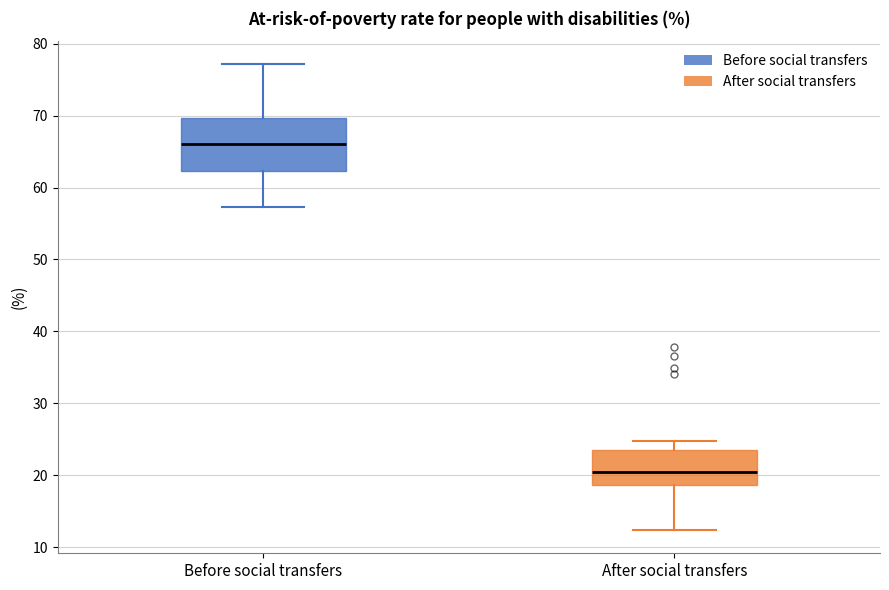

Where does the upper whisker of the box for Before social transfers end on the y-axis? The values are not printed on the chart, so give them approximately, as read against the axis.

77